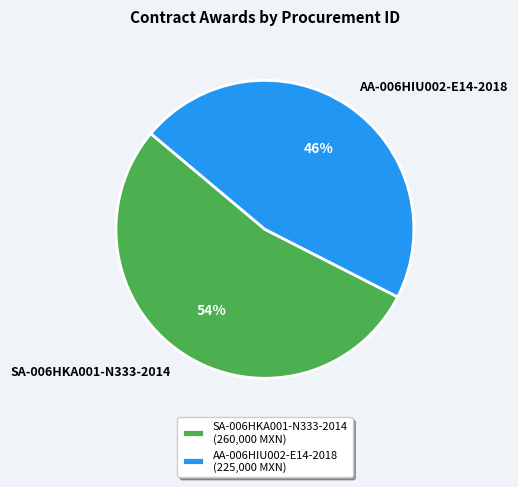

To the nearest percent, what percentage of the pie is SA-006HKA001-N333-2014?

54%